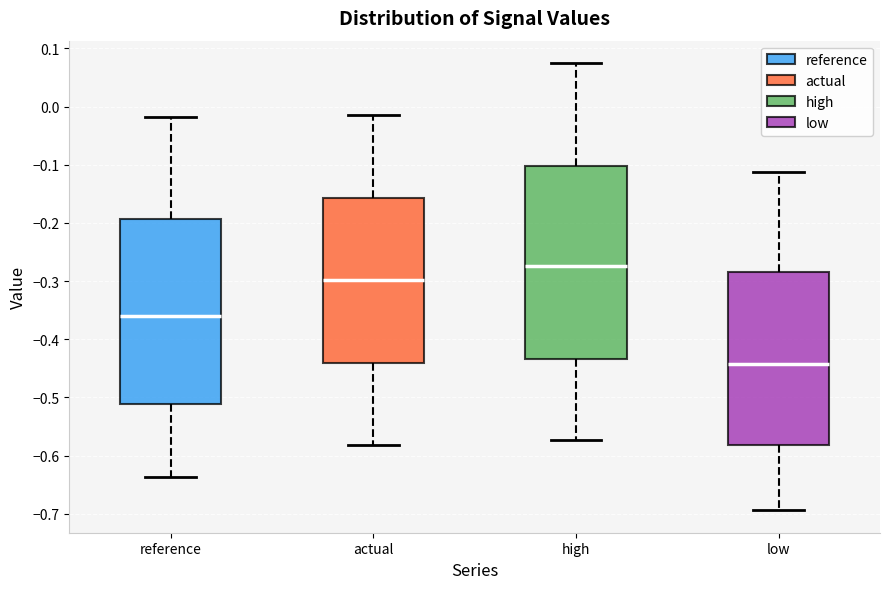

Which box has the highest median line?

high